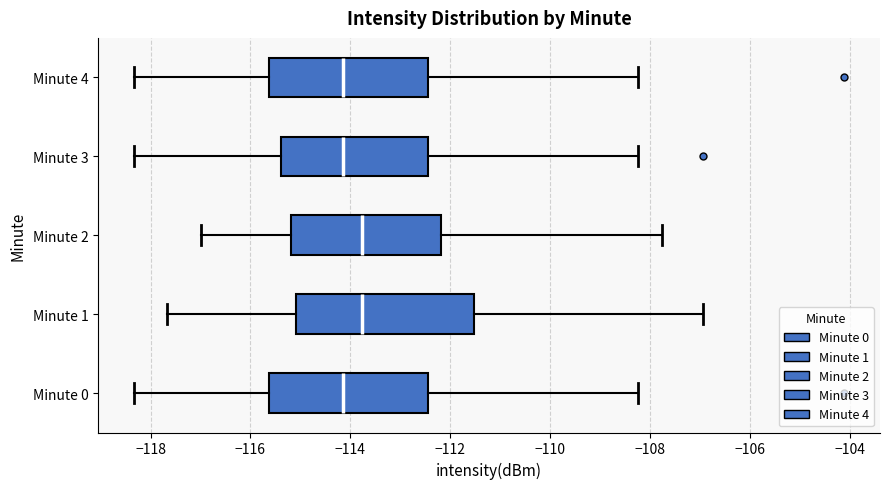

Reading bottom to top, read every box against the x-axis: the position of its median line, the range the box covers, and the ends of its whiskers. The values are not printed on the chart, so give them approximately, as read against the axis.

Minute 0: median -114.2, box -115.6 to -112.4, whiskers -118.4 to -108.2
Minute 1: median -113.8, box -115.0 to -111.6, whiskers -117.6 to -107.0
Minute 2: median -113.8, box -115.2 to -112.2, whiskers -117.0 to -107.8
Minute 3: median -114.2, box -115.4 to -112.4, whiskers -118.4 to -108.2
Minute 4: median -114.2, box -115.6 to -112.4, whiskers -118.4 to -108.2